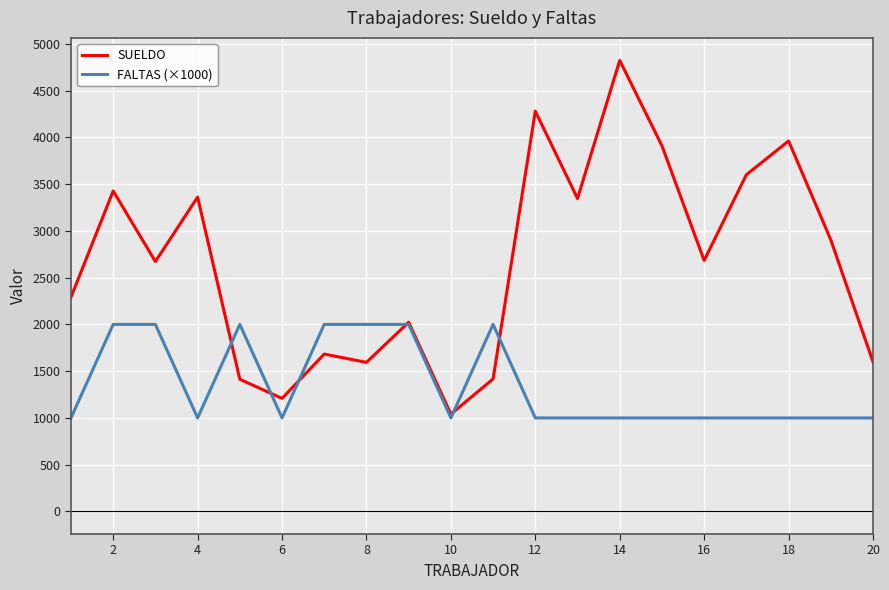

Which series has the largest range (max minus min)?

SUELDO